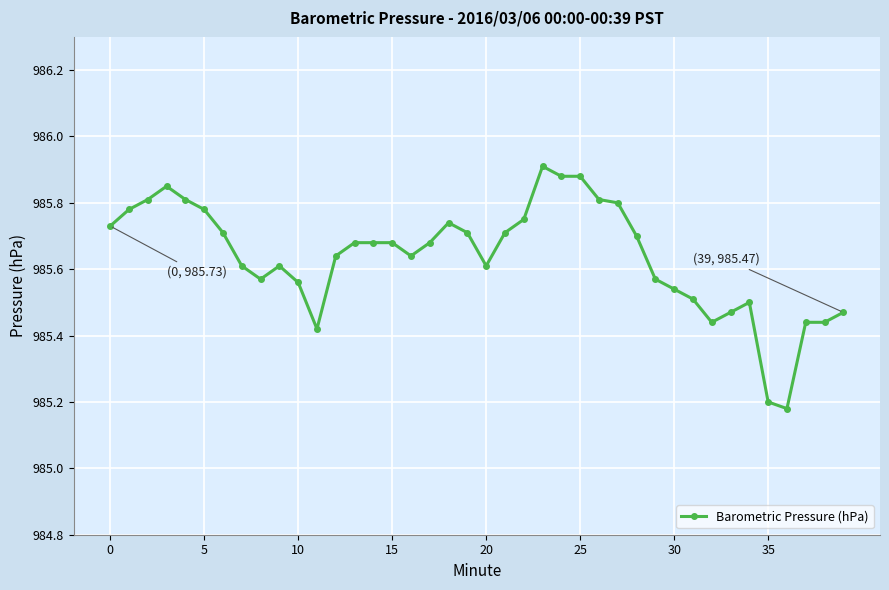

What is the difference between the maximum and minimum values?

0.7